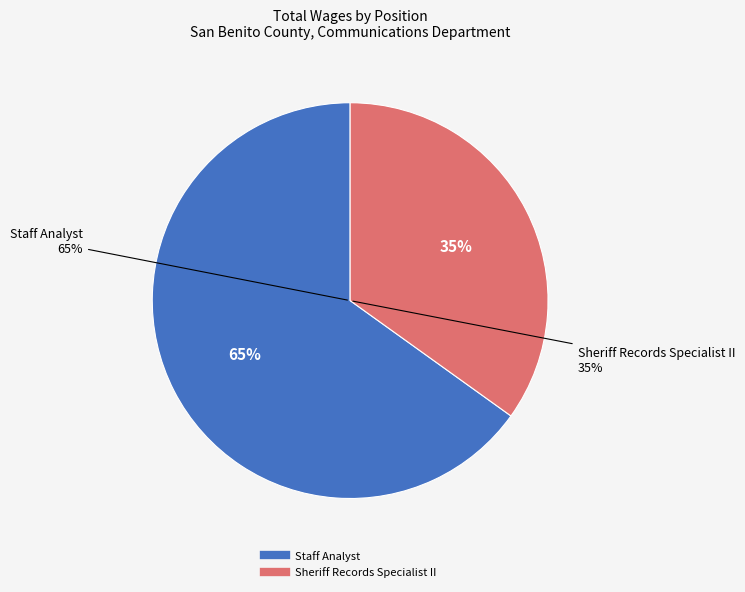

How many slices are in this pie chart?

2